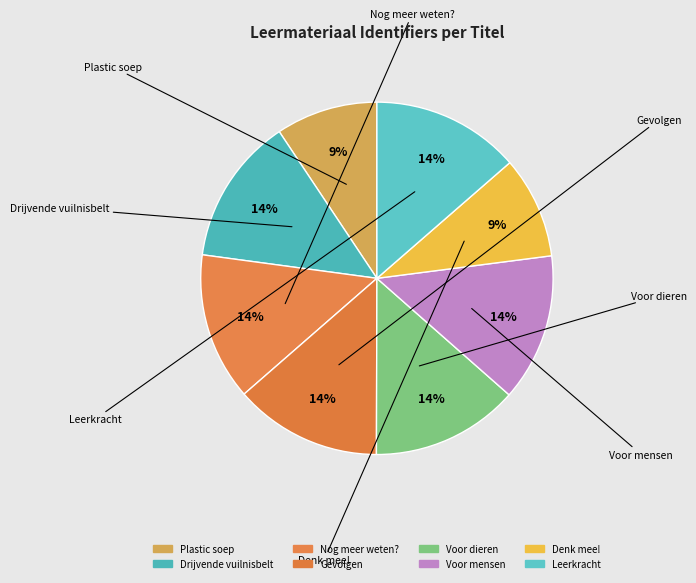

How many segments does this pie chart have?

8